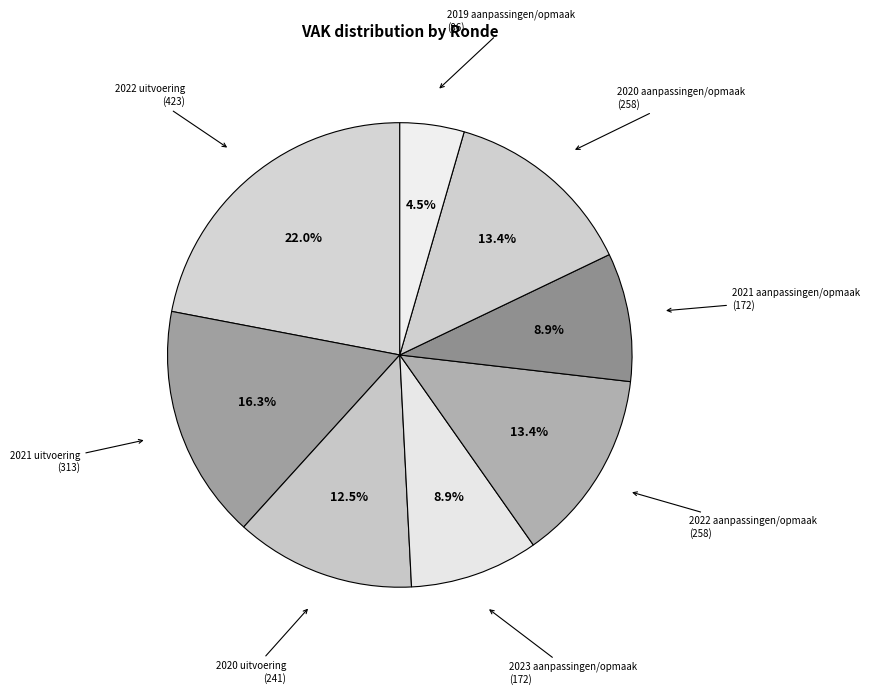

Count the number of slices in the pie.

8